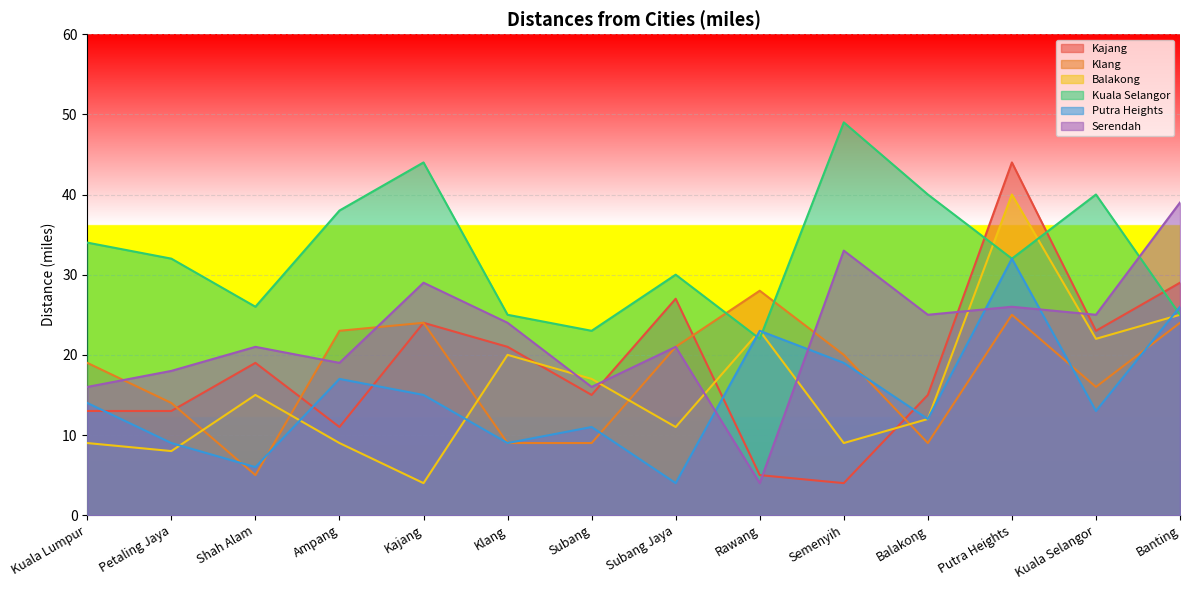

What is the average value of the Kuala Selangor series?

33